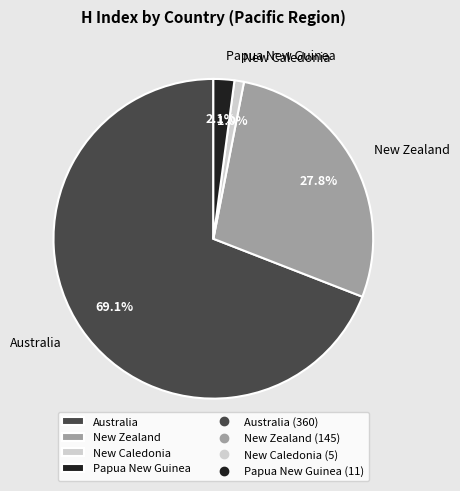

Combined, do New Zealand and Australia account for over 50%?

Yes